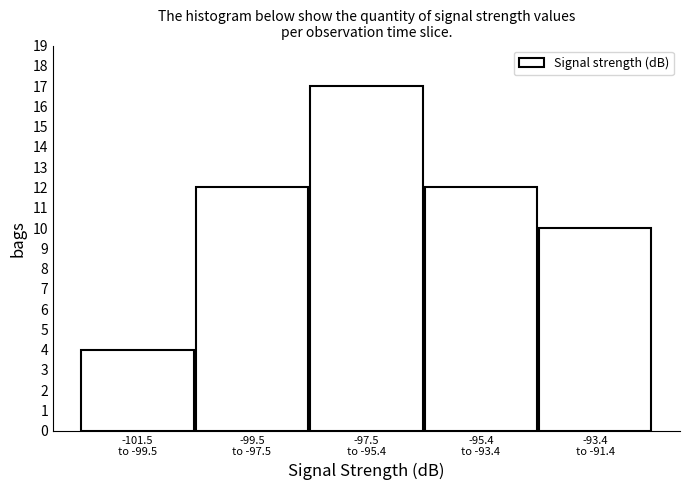

Reading left to right, extract all data points from this chart.

4	12	17	12	10